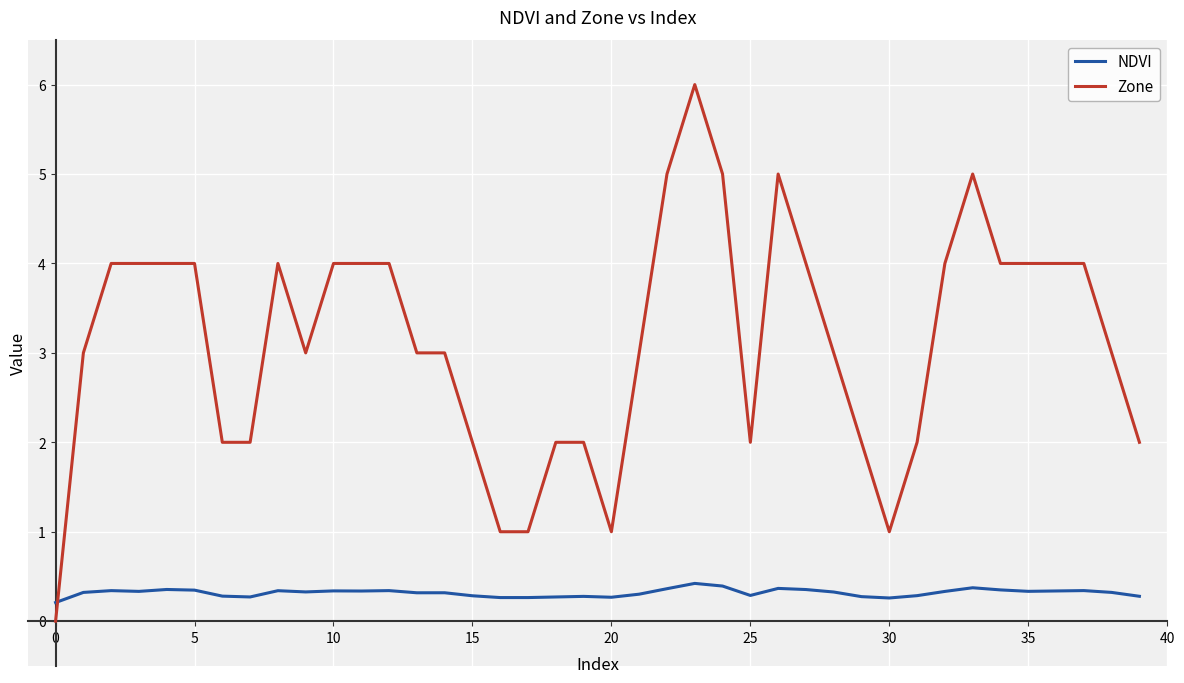

What is the difference between the maximum and minimum values in the Zone series?

6.0